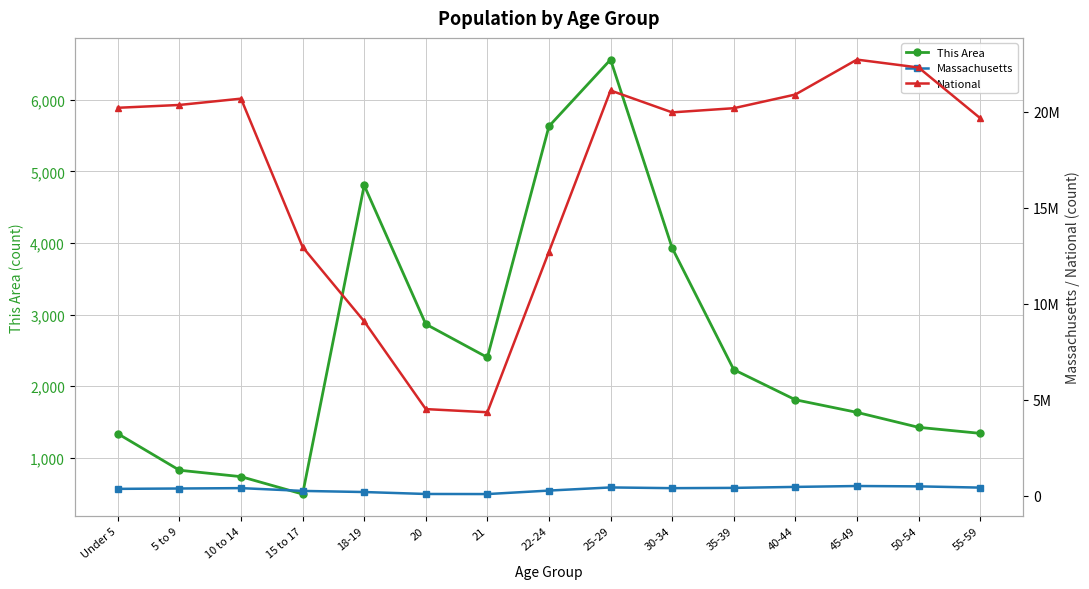

At how many categories does at least one series exceed 13110337?

10